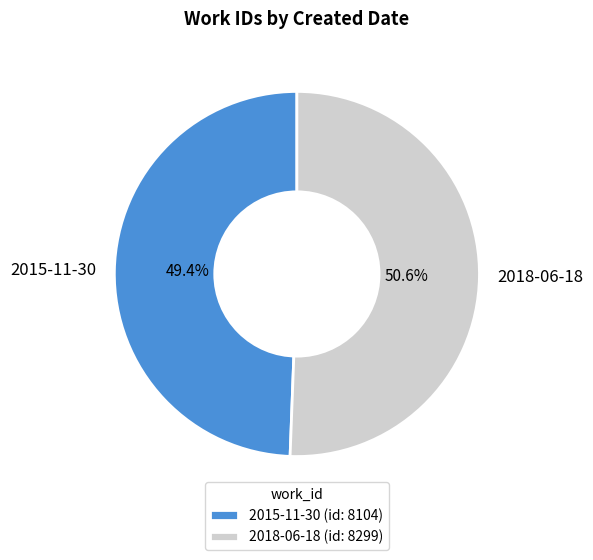

Do 2018-06-18 and 2015-11-30 together represent more than half of the pie?

Yes